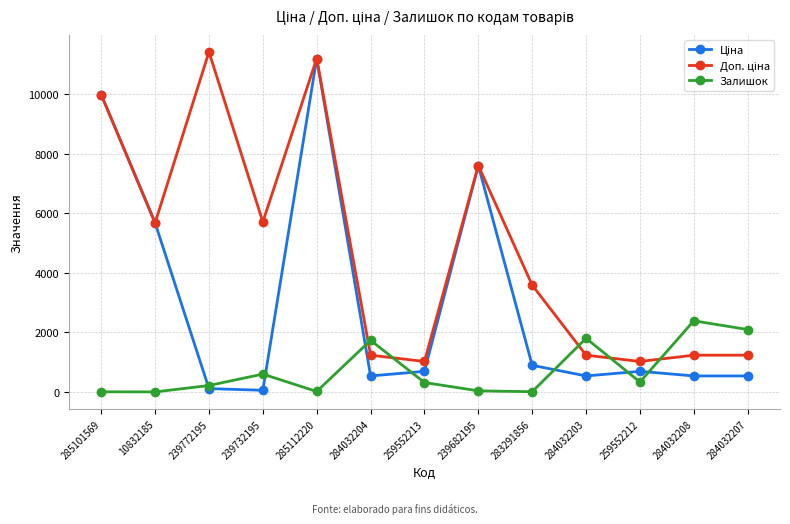

True or false: Залишок has a value of 9.0 at 283291856.

True